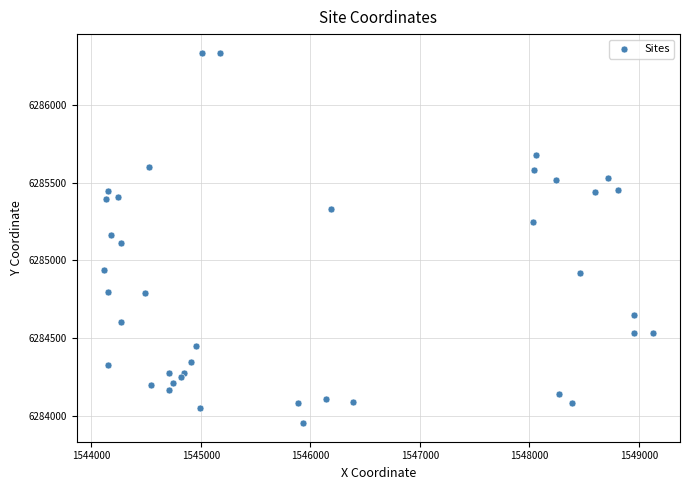

What is the range of Y values (max minus min)?

2383.8